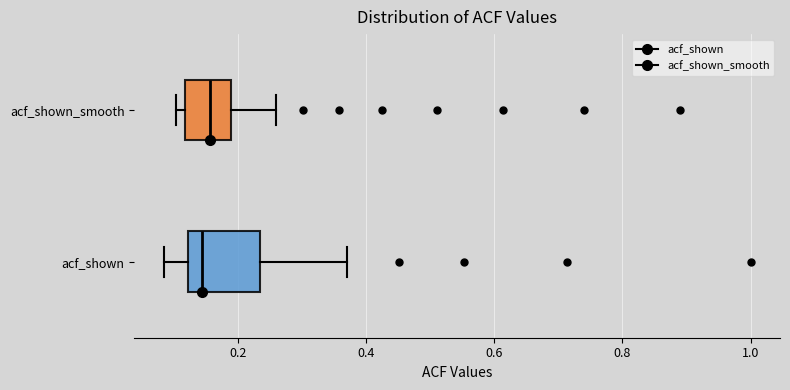

Where does the median line of the box for acf_shown sit on the x-axis? The values are not printed on the chart, so give them approximately, as read against the axis.

0.14